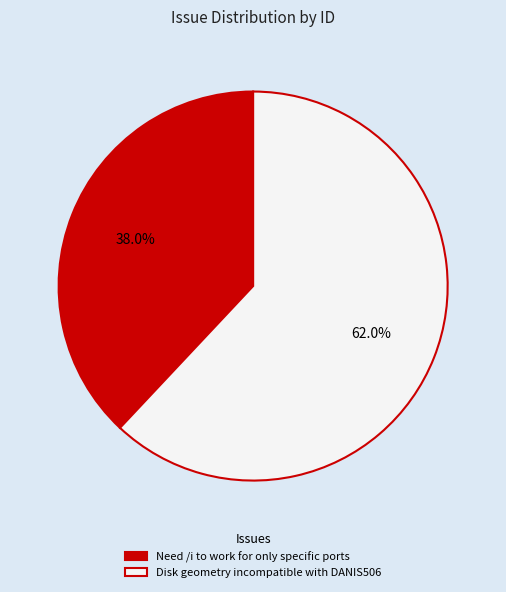

To the nearest percent, what is the difference between the largest and smallest slice percentages?

24%